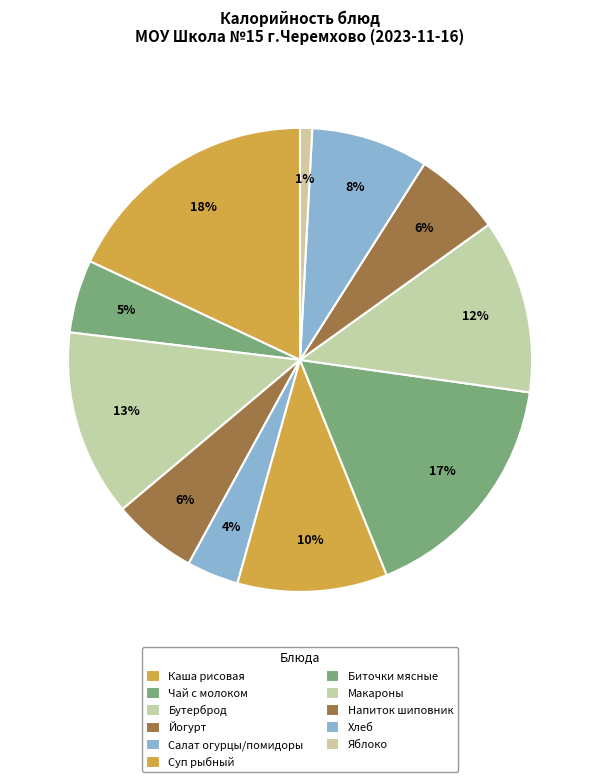

Is it true that Чай с молоком is 1% of the pie?

False